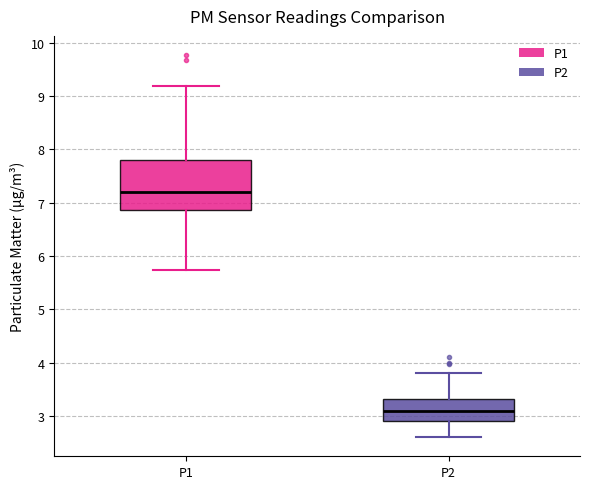

Which box has the highest median line?

P1